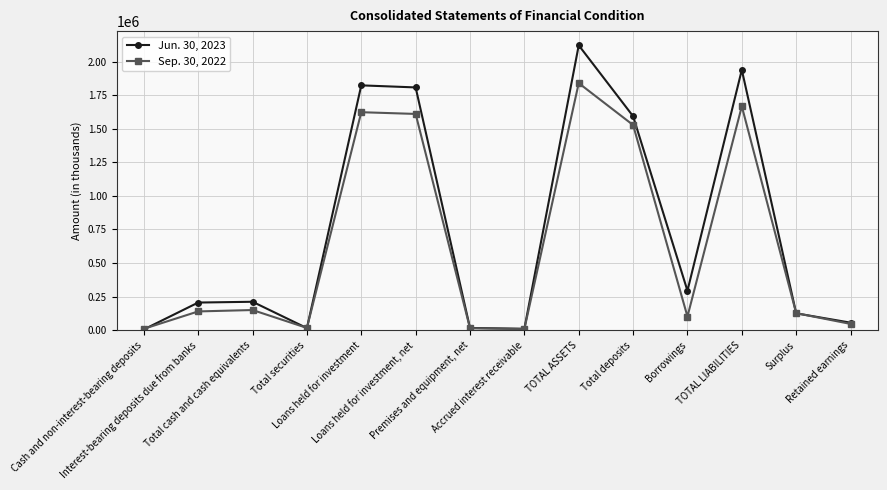

True or false: Jun. 30, 2023 has a value of 377949 at Loans held for investment.

False